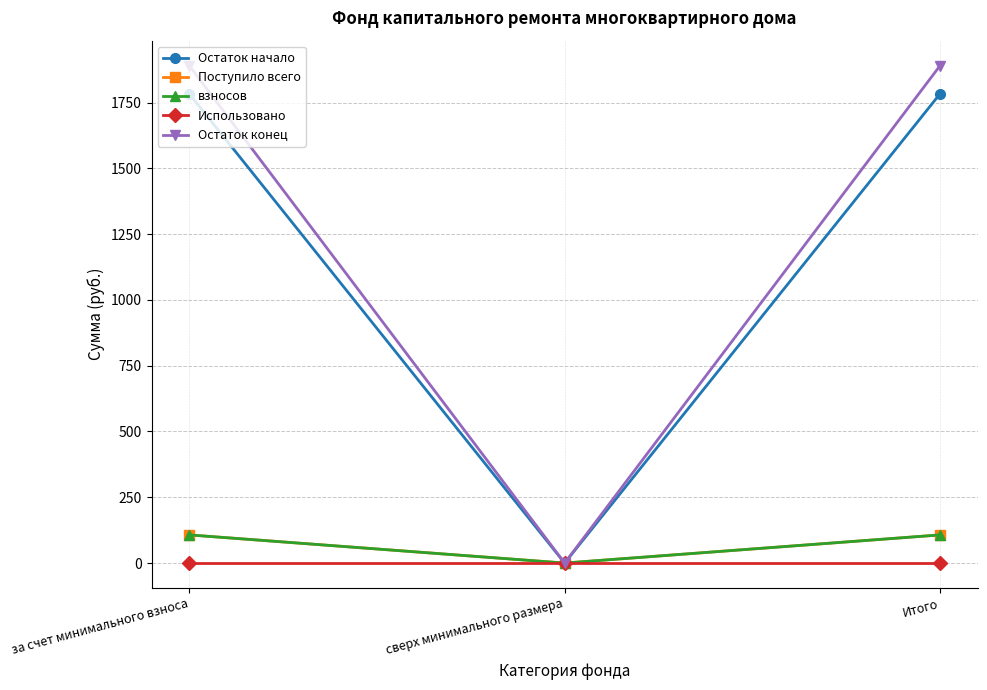

Does the chart have visible grid lines?

Yes